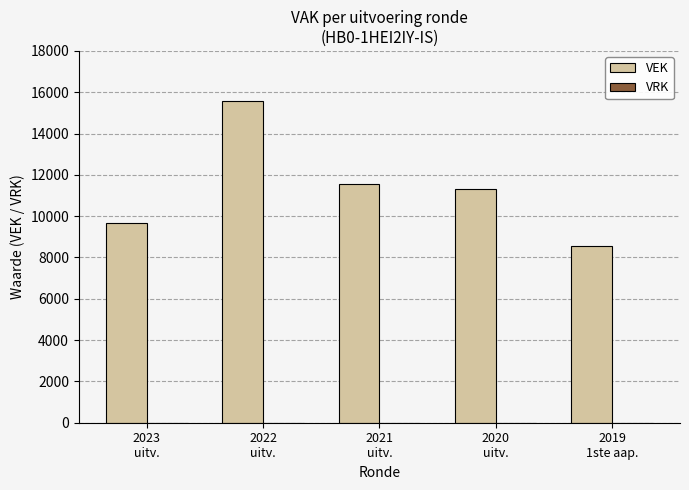

What is the greatest value displayed?

15597